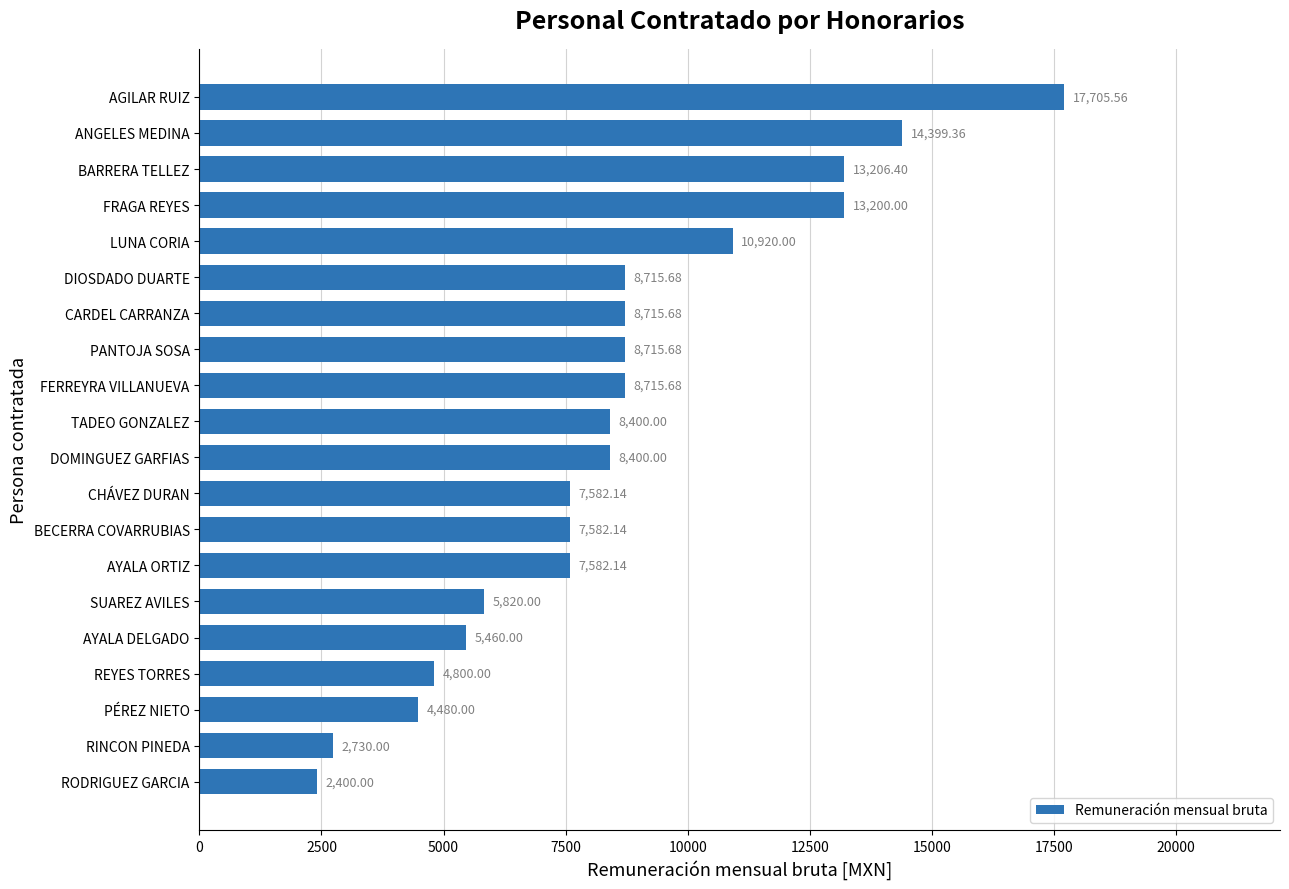

What is the change in value from SUAREZ AVILES to TADEO GONZALEZ?

+2580.0